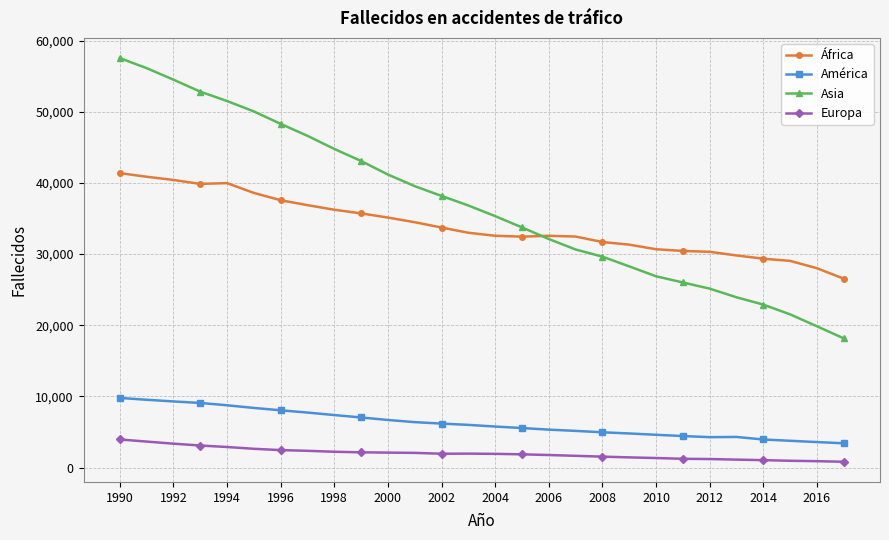

Which series has the largest range (max minus min)?

Asia